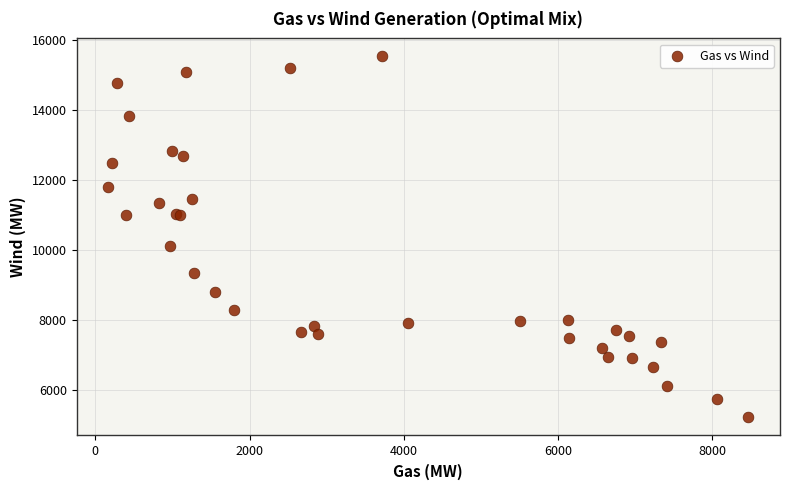

What Y value in the scatter plot is closest to 10366?

10111.2